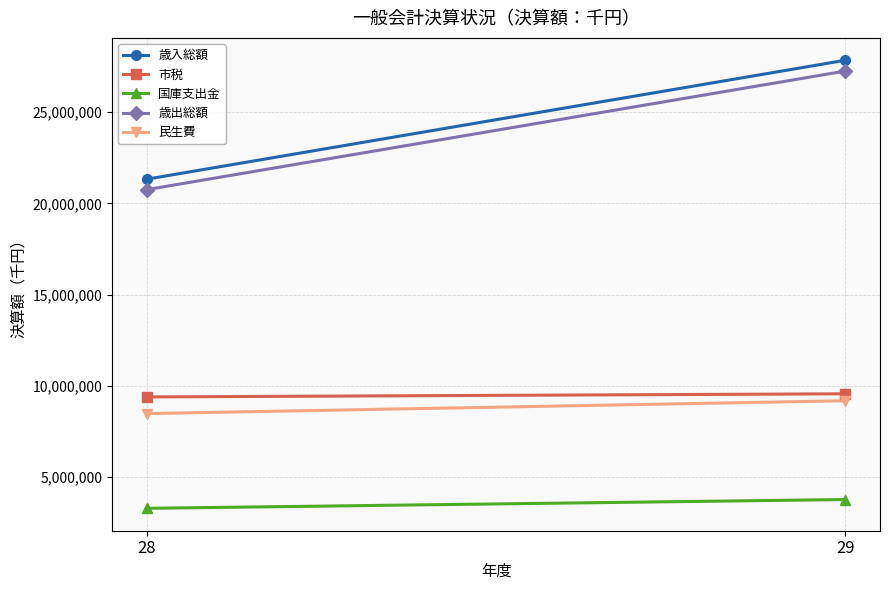

Which has a higher value, 29 or 28?

29